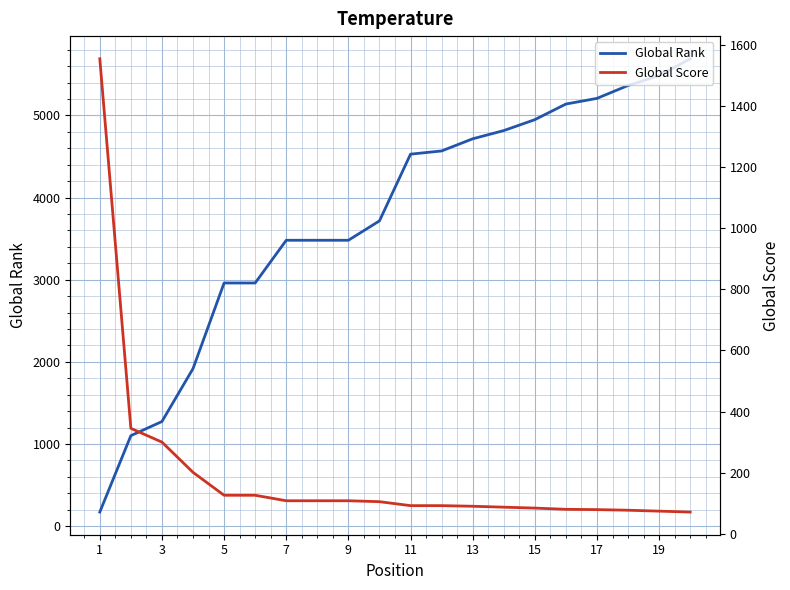

True or false: Global Rank has more than 0 points higher than both neighbors.

False